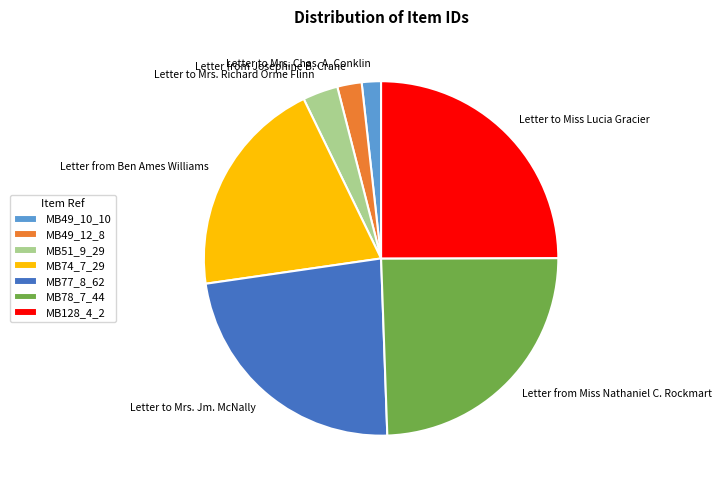

Which has a higher value, Letter to Mrs. Chas. A. Conklin or Letter to Miss Lucia Gracier?

Letter to Miss Lucia Gracier